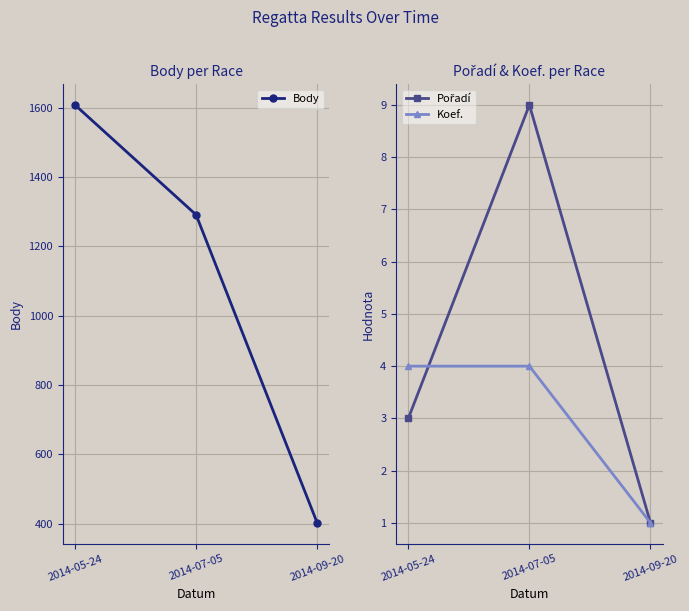

What is the label of the 3rd point from the left?

2014-09-20